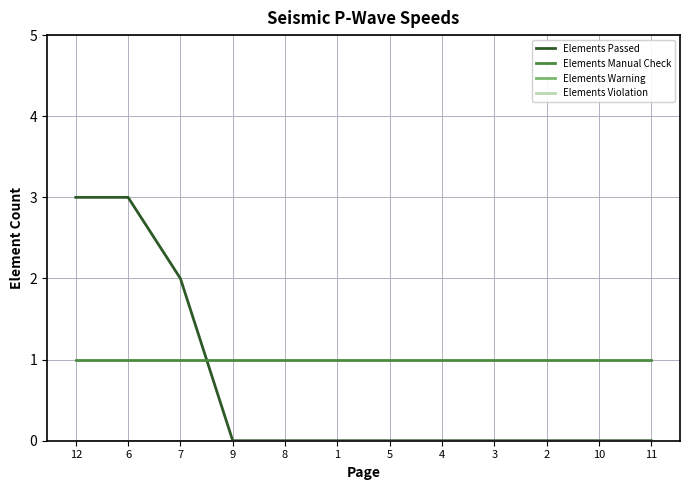

Does the chart have visible grid lines?

Yes